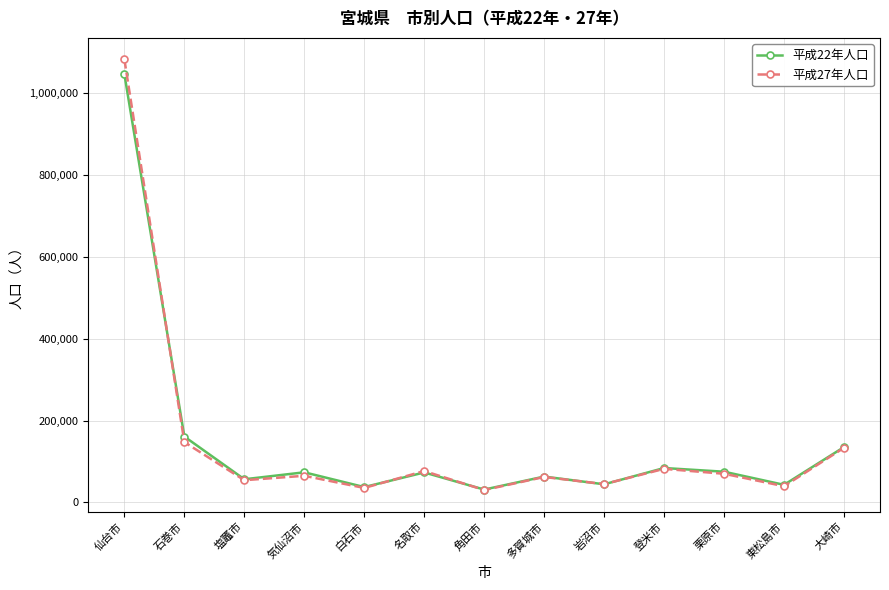

At which category is the sum across all series the highest?

仙台市